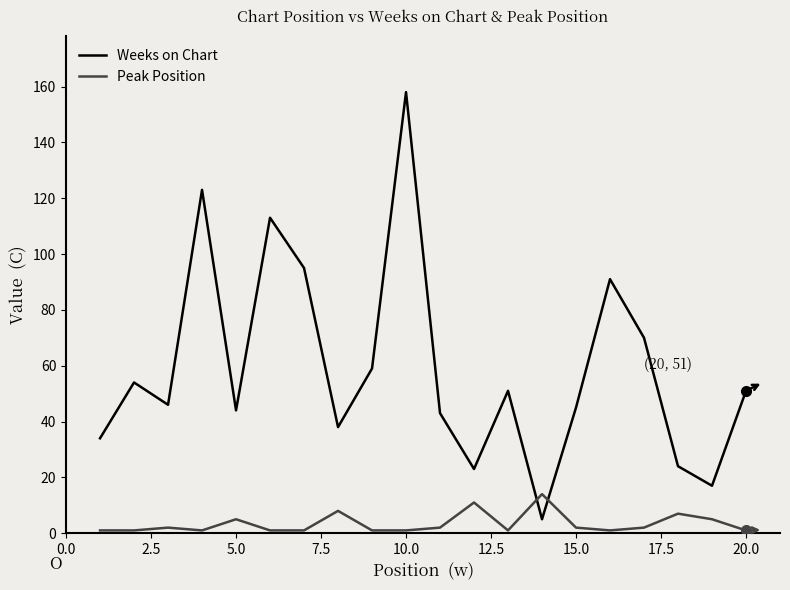

What is the difference between the maximum and minimum values in the Weeks on Chart series?

153